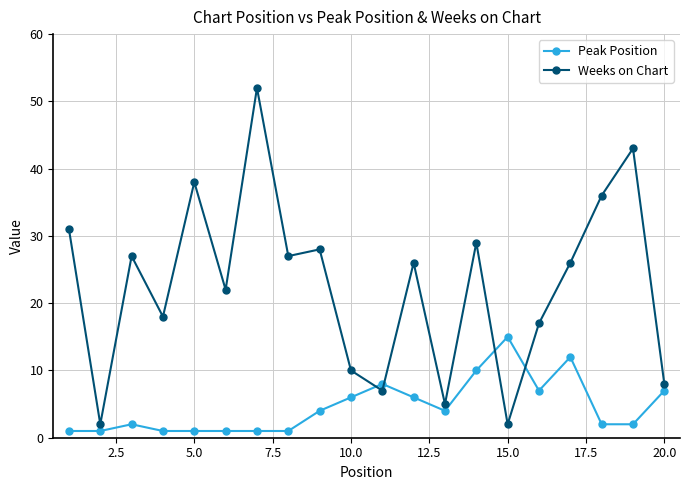

What is the value of the Peak Position point at the 3rd from the left?

2